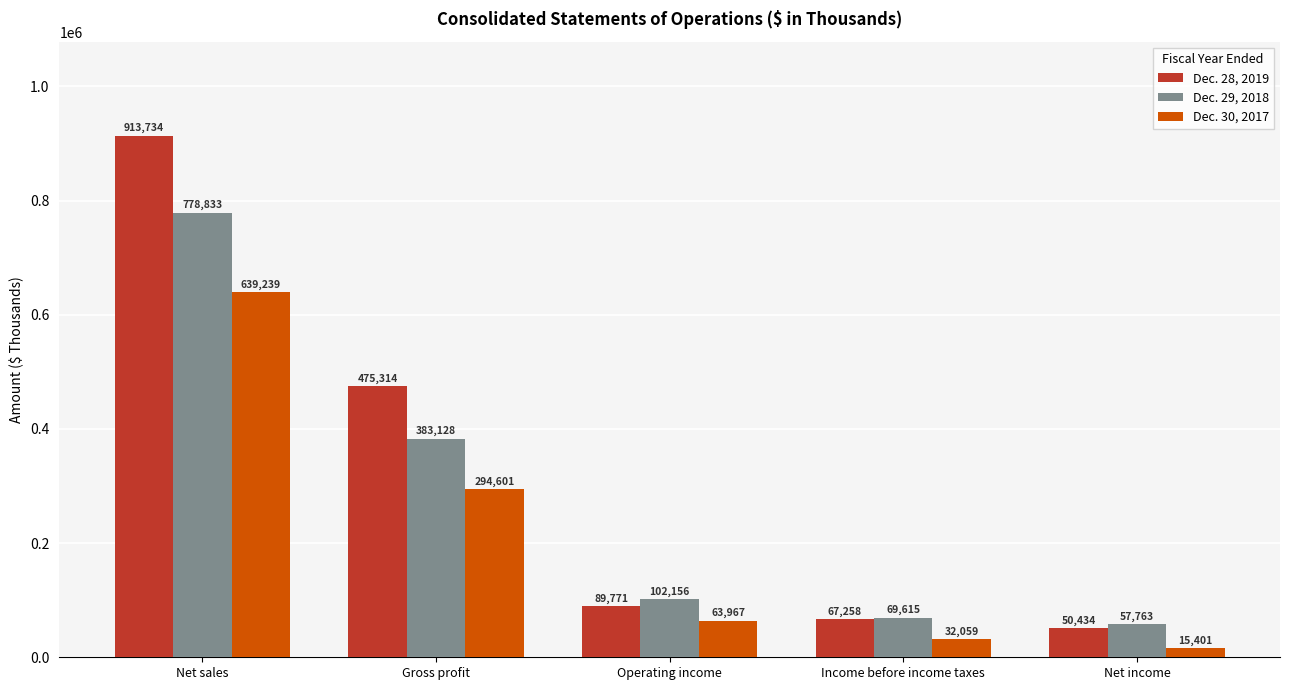

Are the bars horizontal?

No